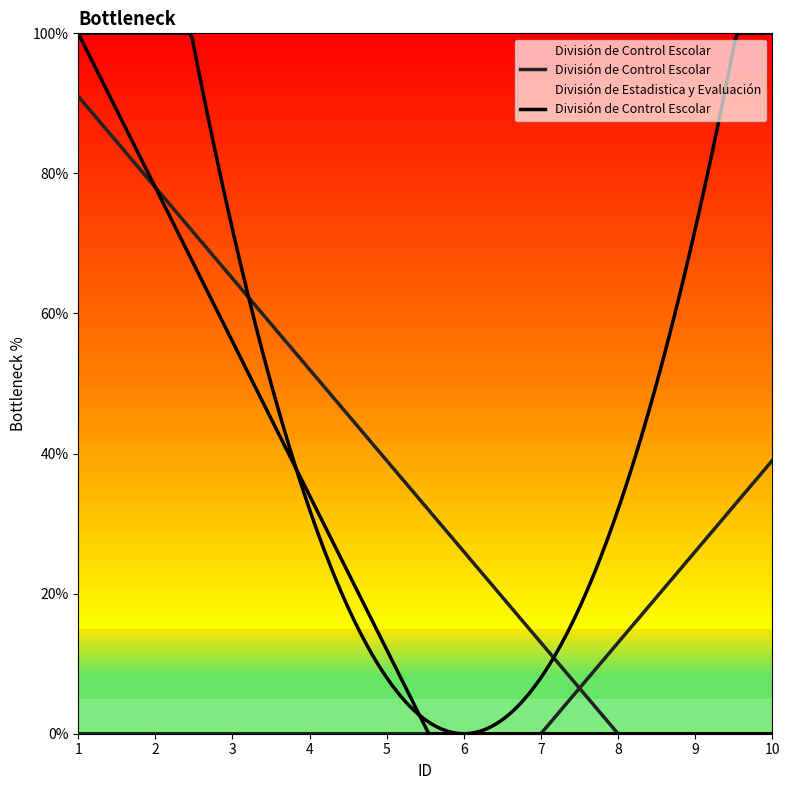

Is this an area chart (filled region under the line)?

No